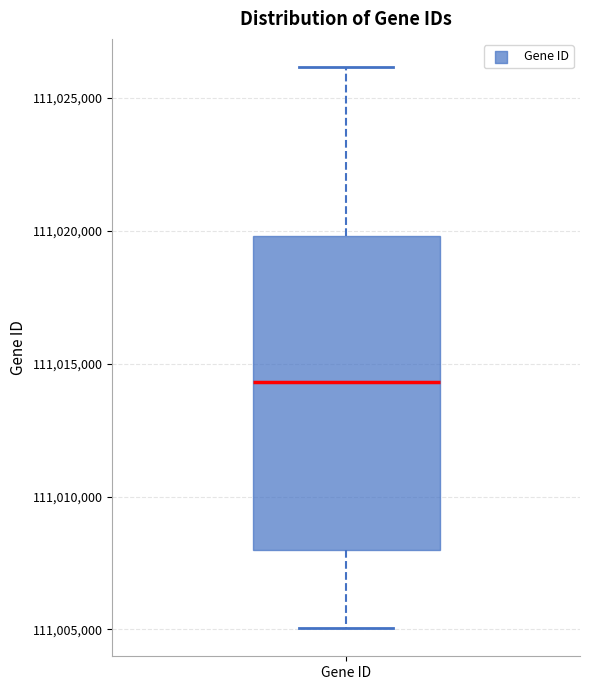

Read this box plot against the y-axis: the position of the median line, the range covered by the box, and the ends of both whiskers. The values are not printed on the chart, so give them approximately, as read against the axis.

median 111014500, box 111008000 to 111020000, whiskers 111005000 to 111026000